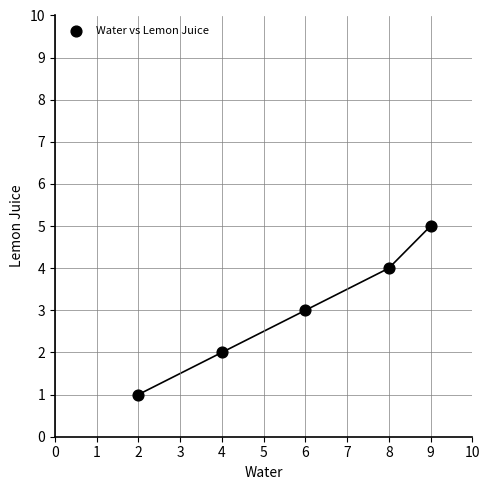

What is the average X value?

6